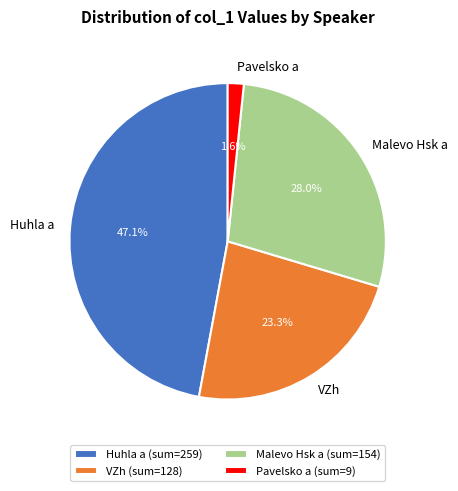

Combined, what portion of the pie is Malevo Hsk a and Huhla a?

75.1%